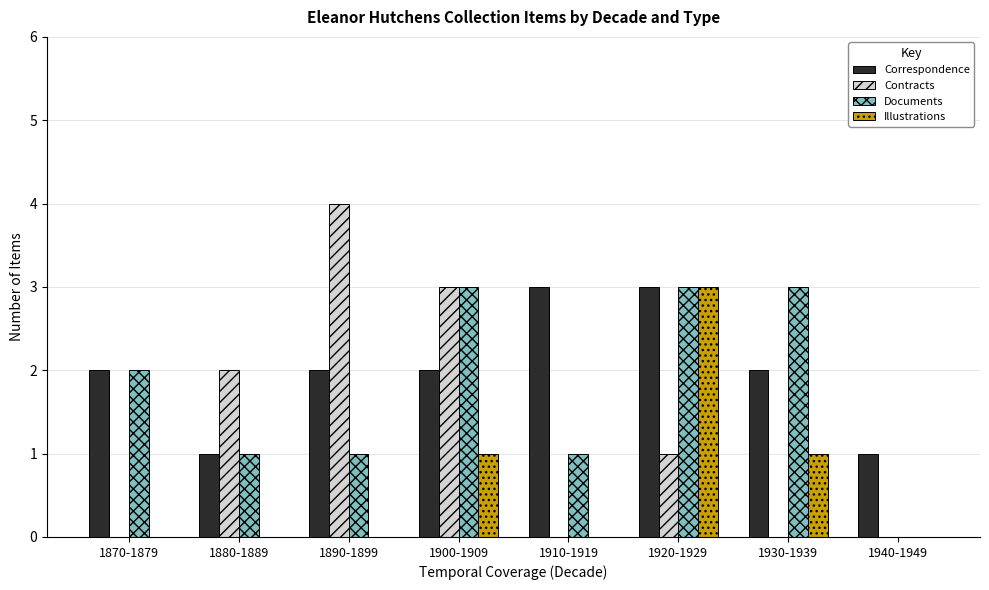

What is the average value of the Documents series?

2